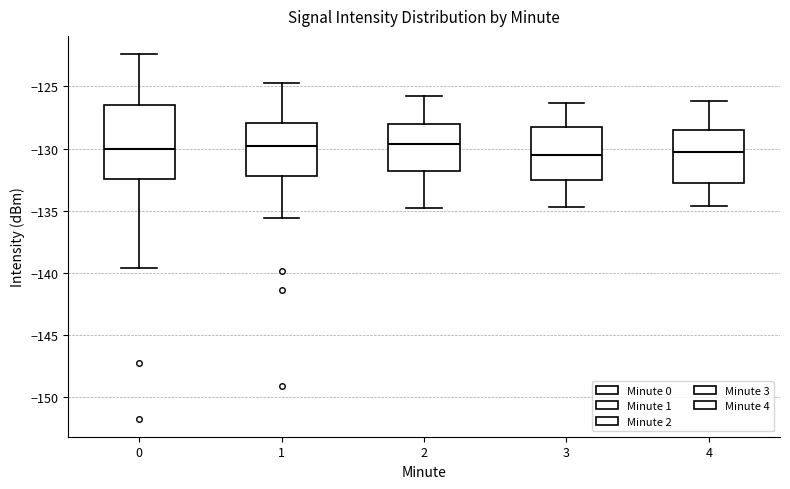

Reading left to right, transcribe this box plot: for each box, give where its median line is, the range the box spans, and where its two whiskers end, as read against the y-axis. The values are not printed on the chart, so give them approximately, as read against the axis.

0: median -130.0, box -132.5 to -126.5, whiskers -139.5 to -122.5
1: median -130.0, box -132.0 to -128.0, whiskers -135.5 to -124.5
2: median -129.5, box -132.0 to -128.0, whiskers -135.0 to -126.0
3: median -130.5, box -132.5 to -128.5, whiskers -134.5 to -126.5
4: median -130.5, box -133.0 to -128.5, whiskers -134.5 to -126.0